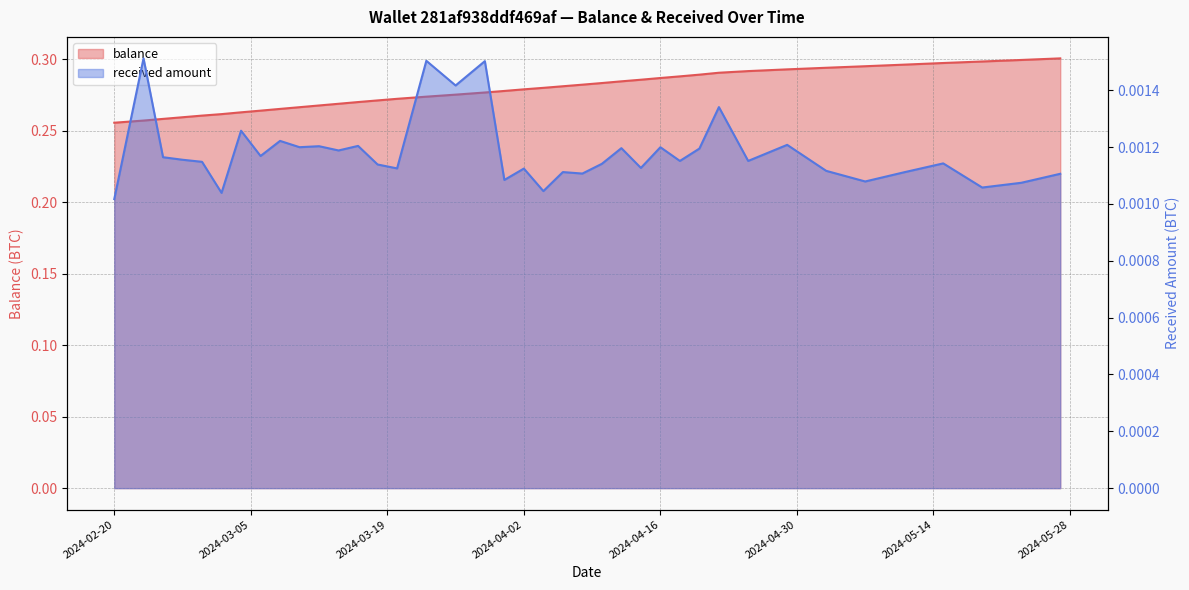

What is the maximum value shown in the chart?

0.3